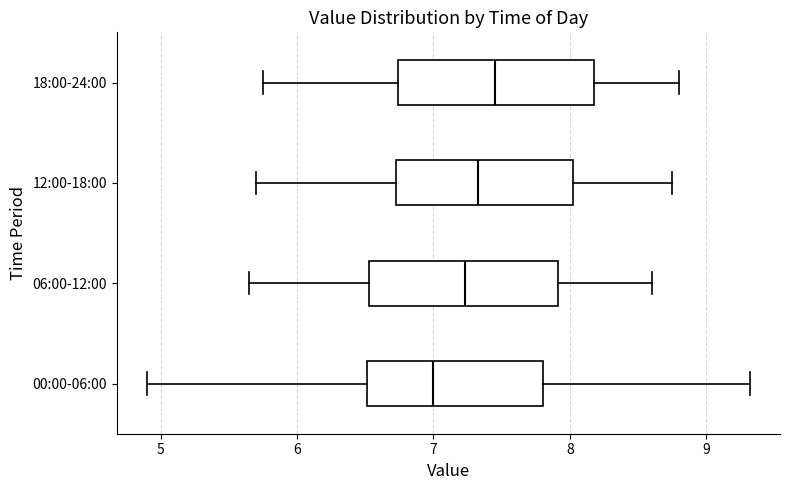

Which box has the furthest to the left median line?

00:00-06:00